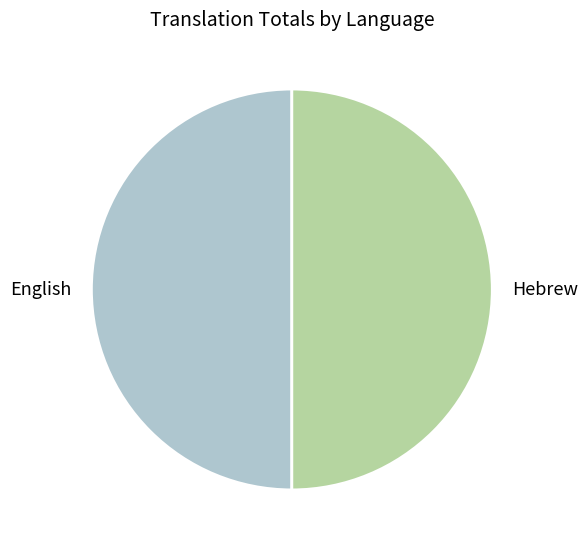

Approximately how many times larger is the value at Hebrew compared to English?

1.0